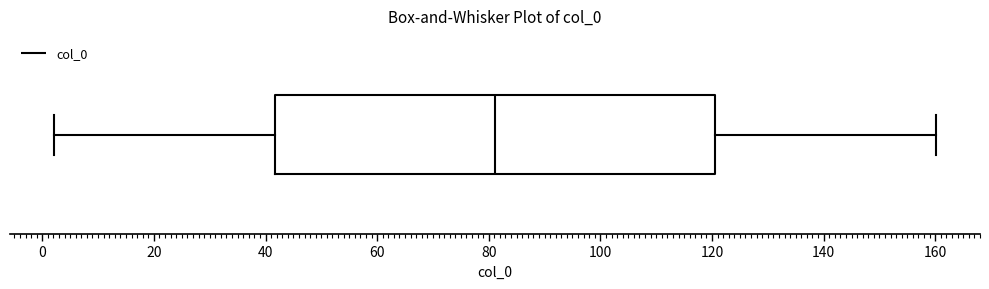

Transcribe this box plot: give where the median line is, the range the box spans, and where the two whiskers end, as read against the x-axis. The values are not printed on the chart, so give them approximately, as read against the axis.

median 82, box 42 to 120, whiskers 2 to 160